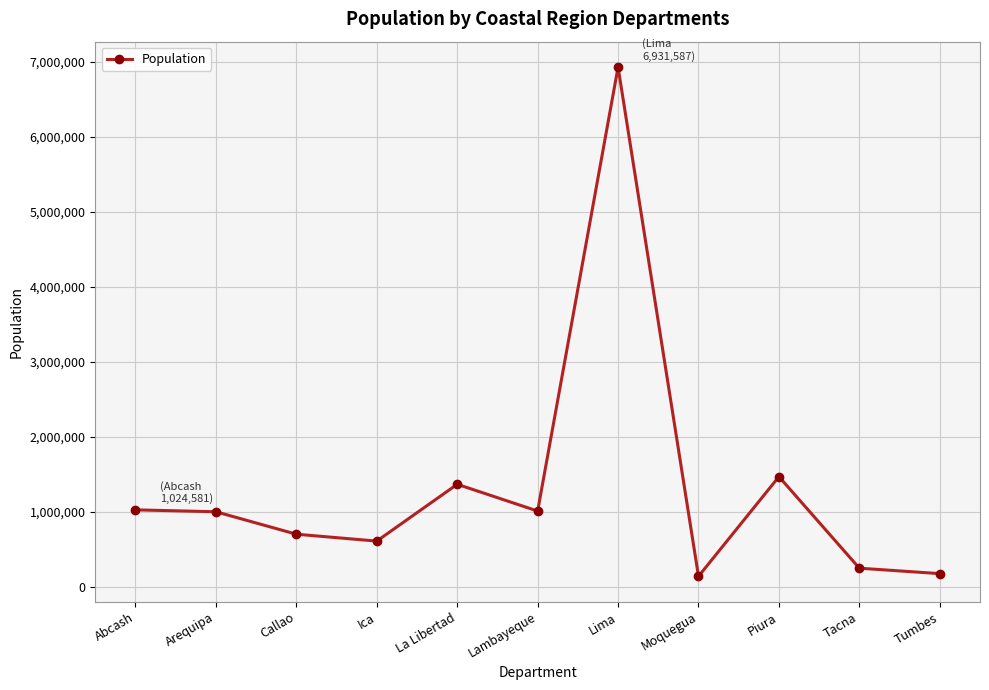

What is the average value?

1332873